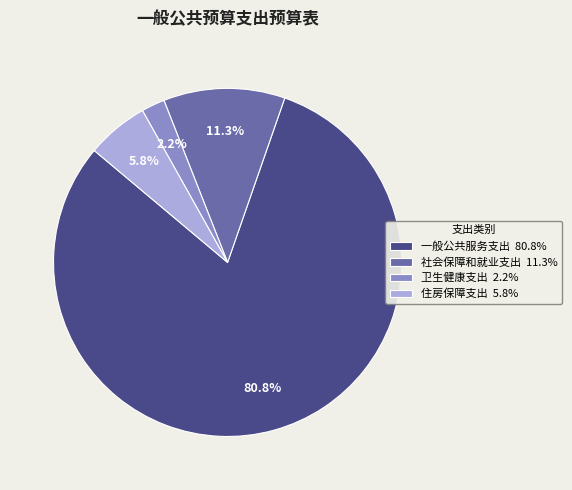

Rank the categories by value from lowest to highest.

卫生健康支出, 住房保障支出, 社会保障和就业支出, 一般公共服务支出